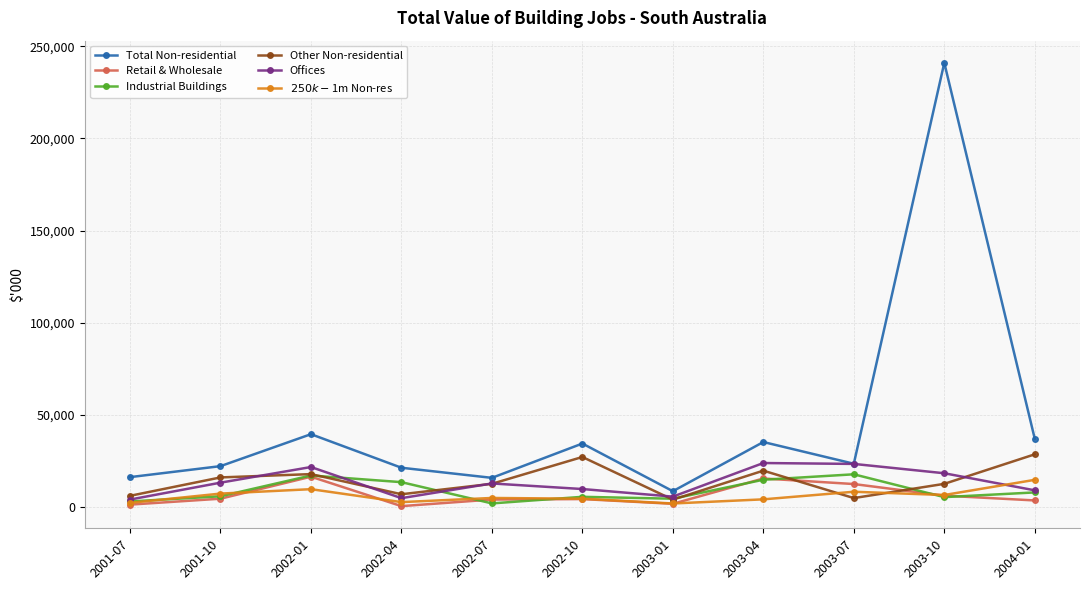

What is the value of the $250k-$1m Non-res point at the 4th from the left?

2750